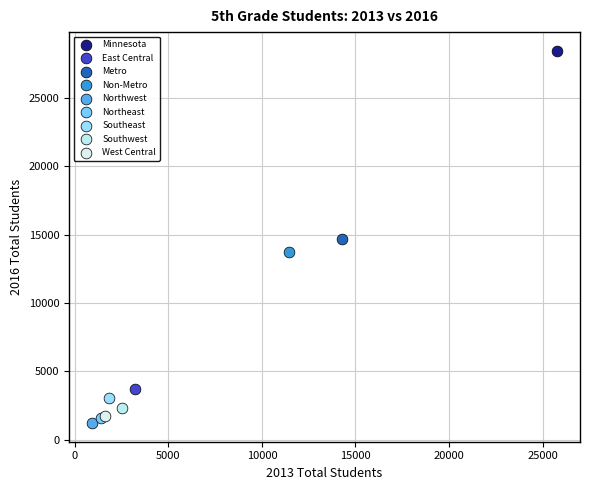

Which series reaches the minimum Y coordinate?

Northwest